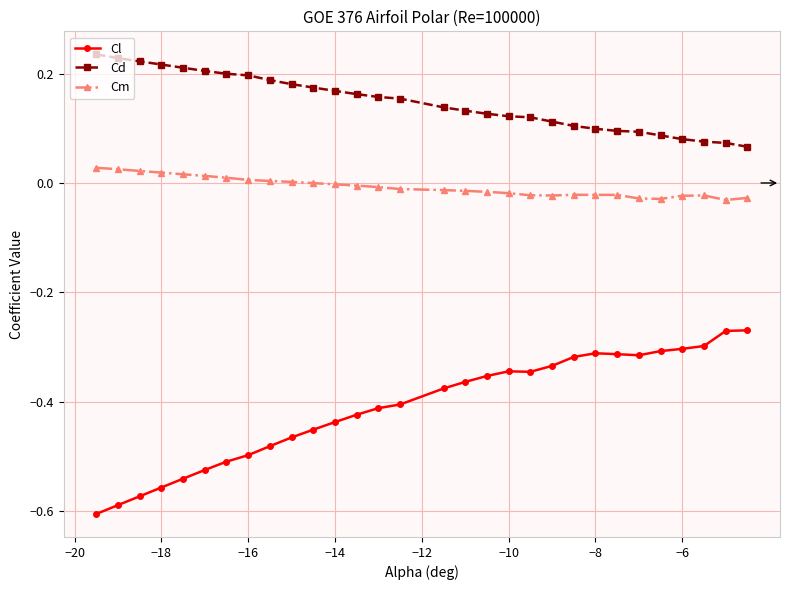

True or false: Cl has more than 0 points higher than both neighbors.

True